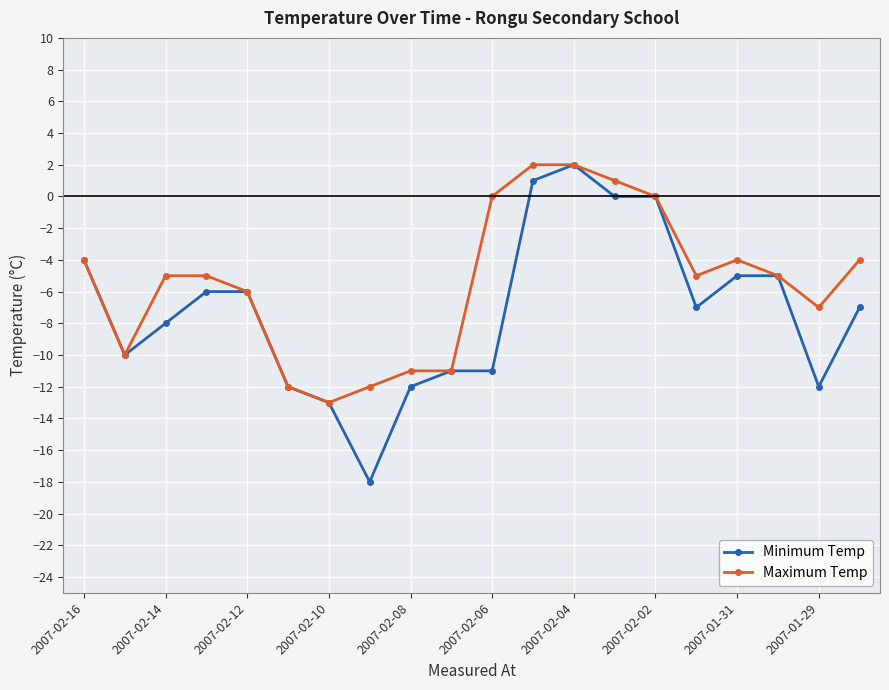

What are all the series names shown in the legend?

Minimum Temp, Maximum Temp